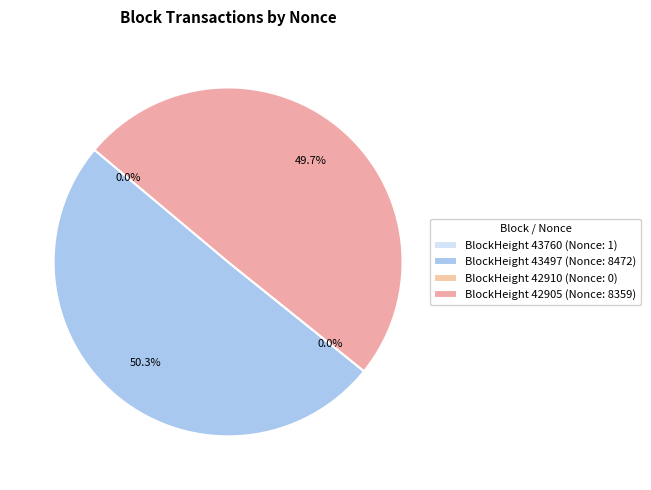

True or false: 43497 accounts for 50% of the total.

True